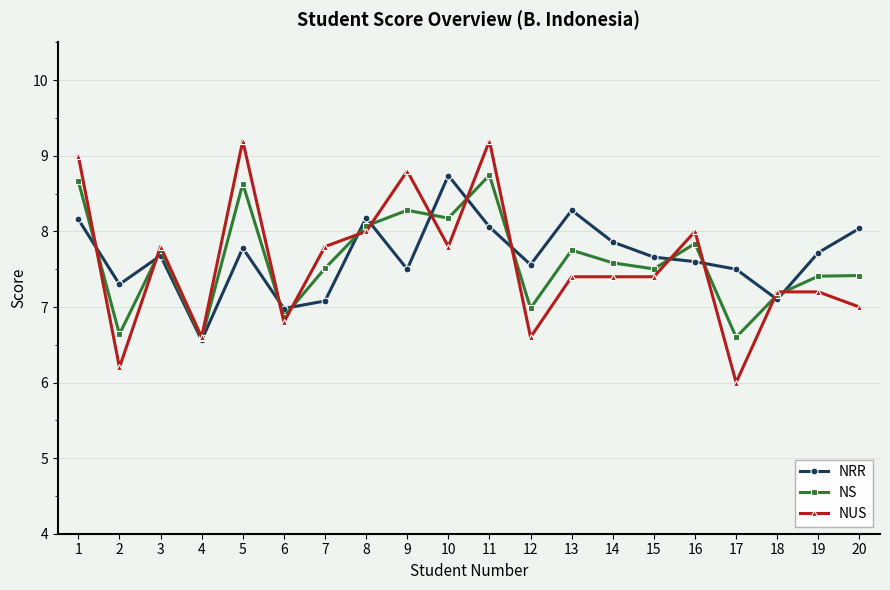

Read the NS value at 8.

8.1